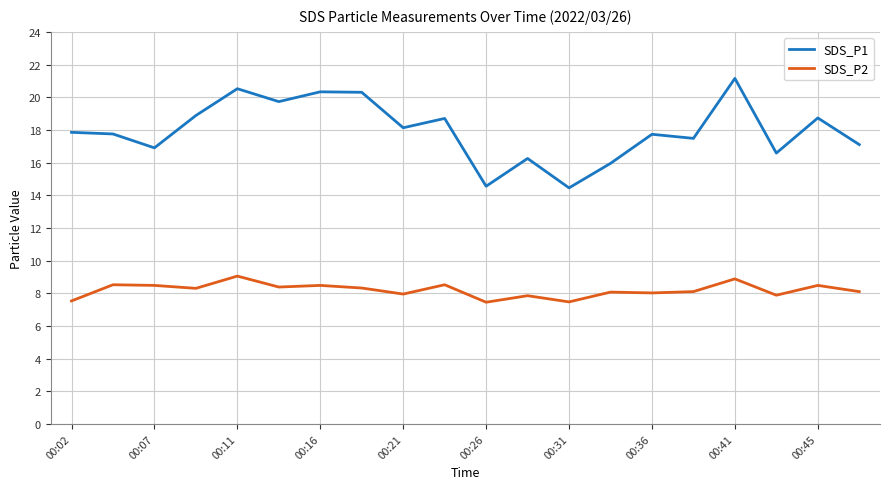

True or false: SDS_P2 and SDS_P1 intersect in this chart.

False